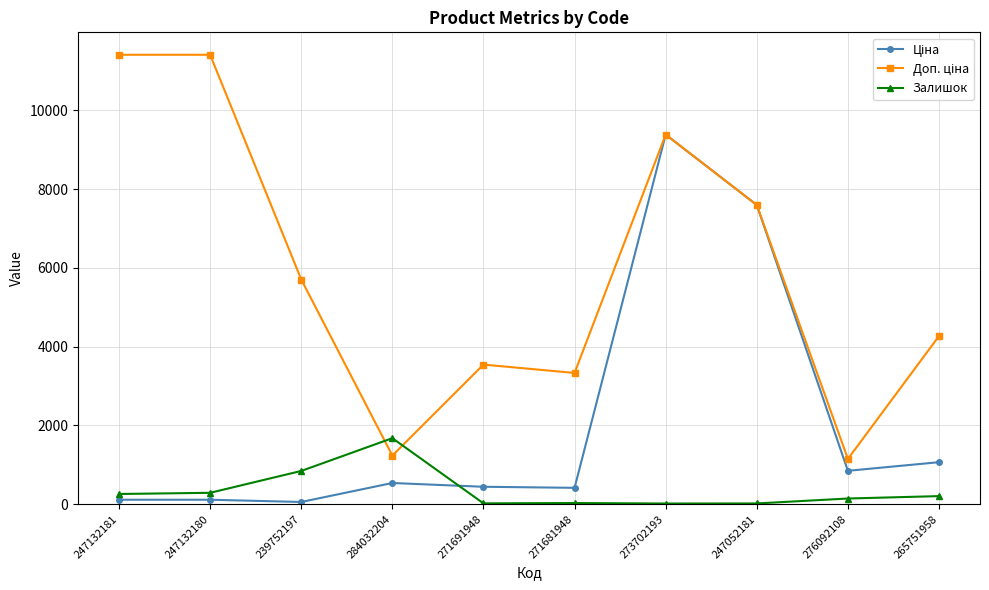

What is the total value across all series at 284032204?

3451.4